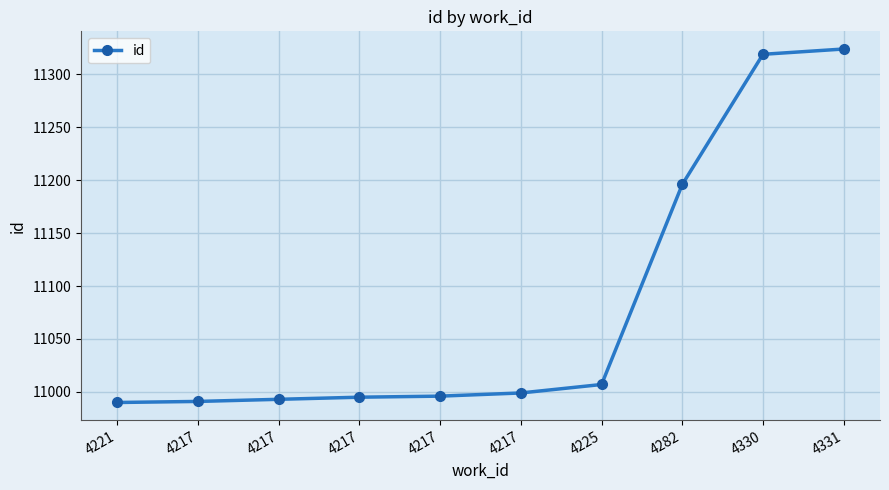

Between 4217 and 4217, which is larger?

4217